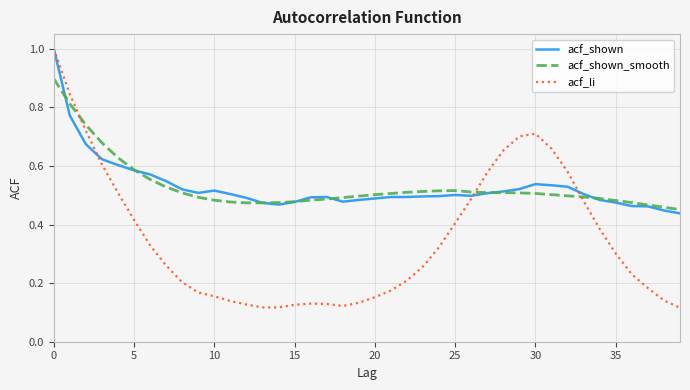

What is the maximum value shown in the chart?

1.0